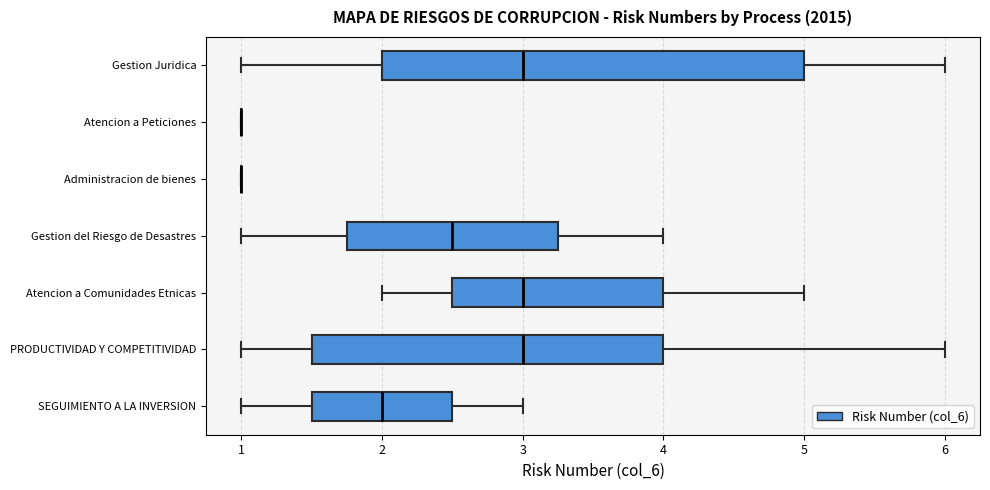

Which box is the widest, from its left edge to its right edge?

Gestion Juridica